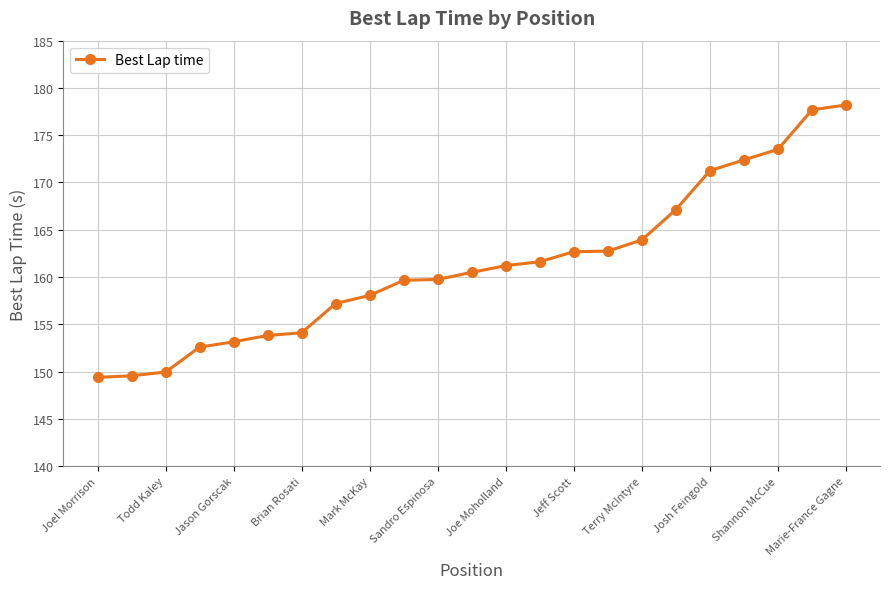

What is the value of the 23rd point from the left?

178.2